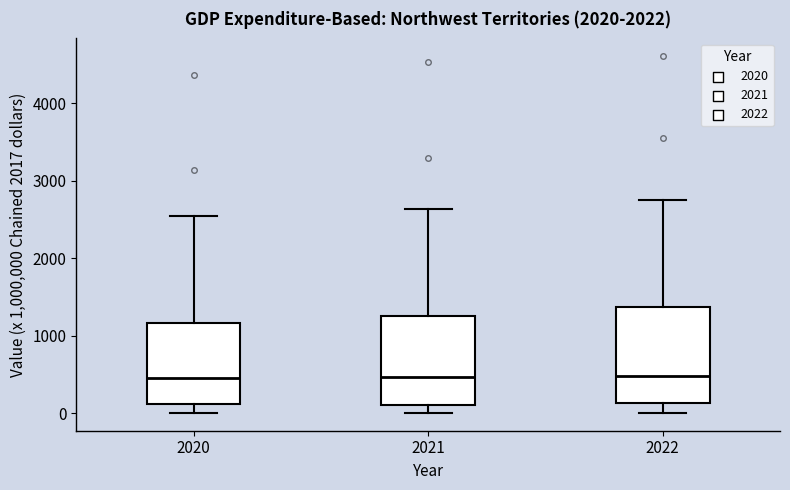

Comparing the boxes themselves (not the whiskers), which one is the tallest?

2022